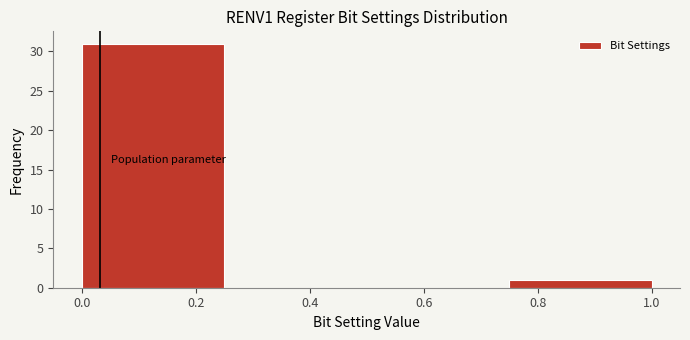

Reading left to right, list every bar in this chart as the range it spans on the x-axis followed by its height. The values are not printed on the chart, so give them approximately, as read against the axis.

0.00 to 0.25: 31
0.25 to 0.50: 0
0.50 to 0.75: 0
0.75 to 1.00: 1